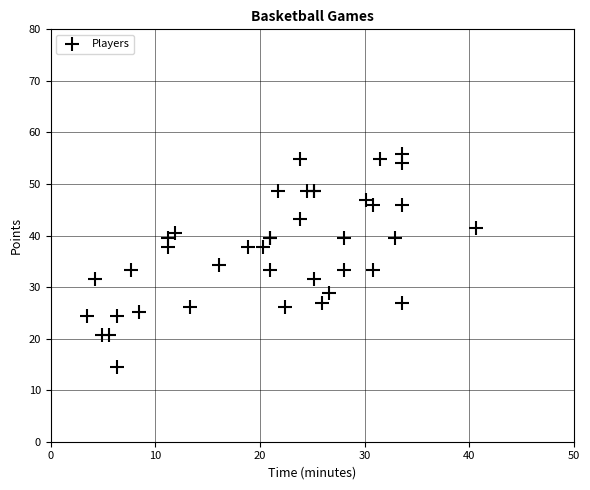

What Y value in the scatter plot is closest to 35?

34.2